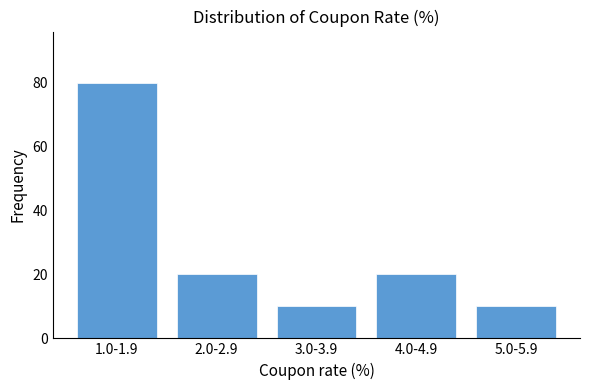

Reading right to left, what are all the values shown in this chart?

10	20	10	20	80